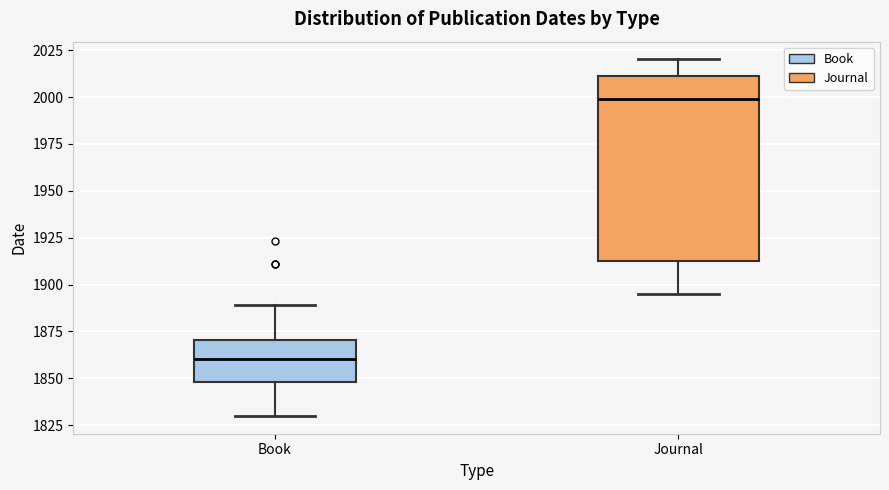

Which box is the tallest, from its lower edge to its upper edge?

Journal